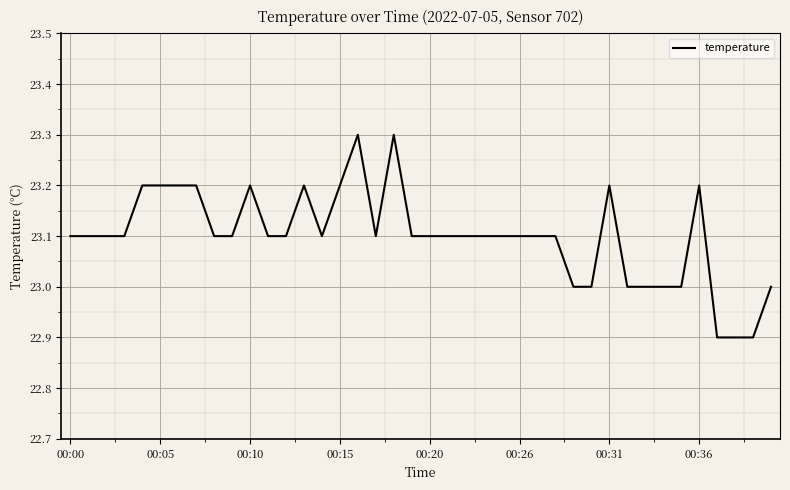

What is the minimum value shown in the chart?

22.9